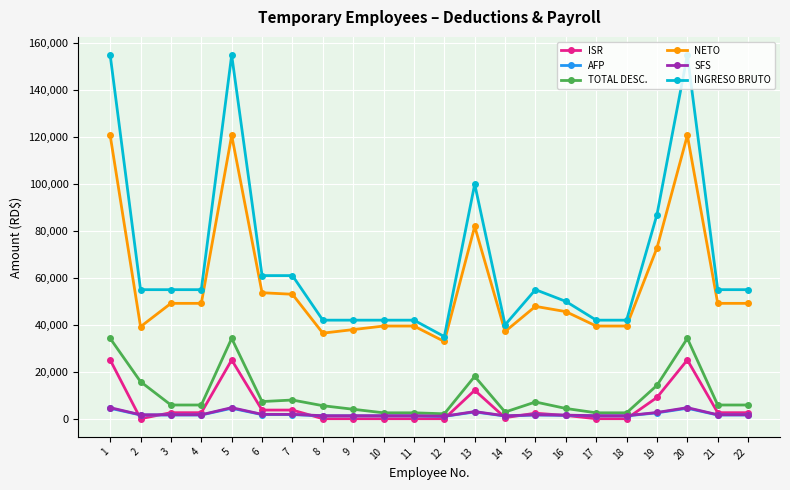

Between 4 and 11, which series saw the biggest shift?

INGRESO BRUTO